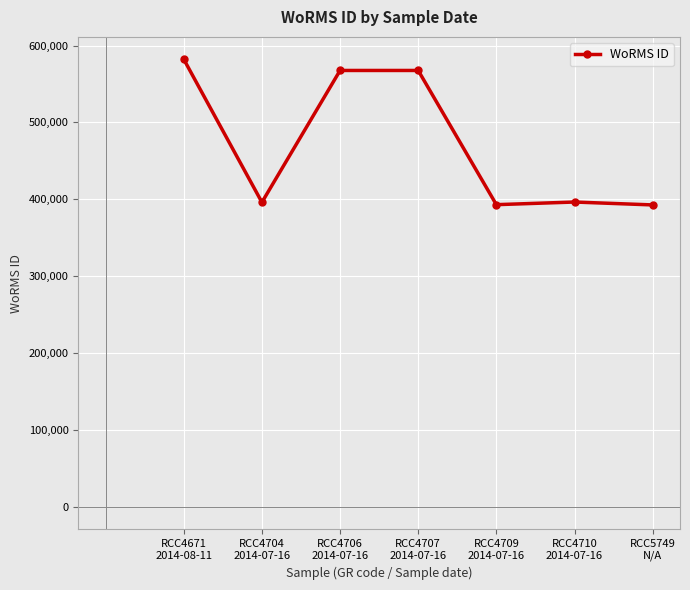

What is the minimum value shown in the chart?

392750